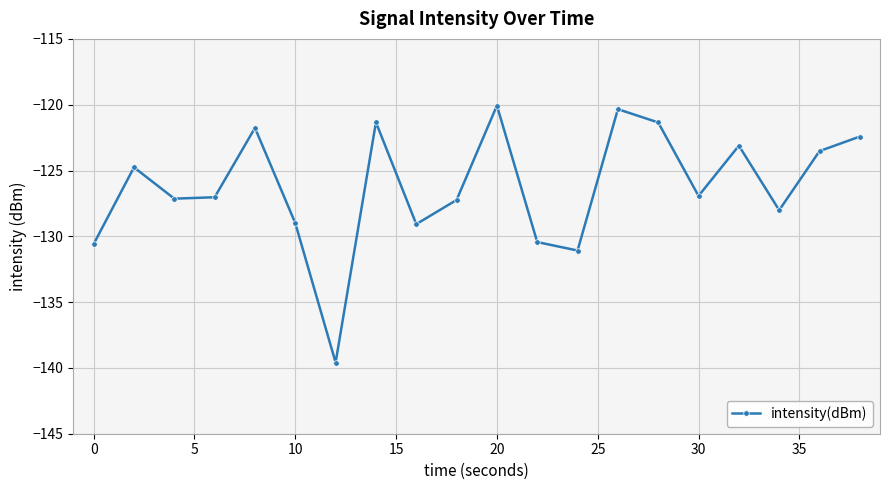

How many interior local valleys (lower than both neighbors) does the data have?

6